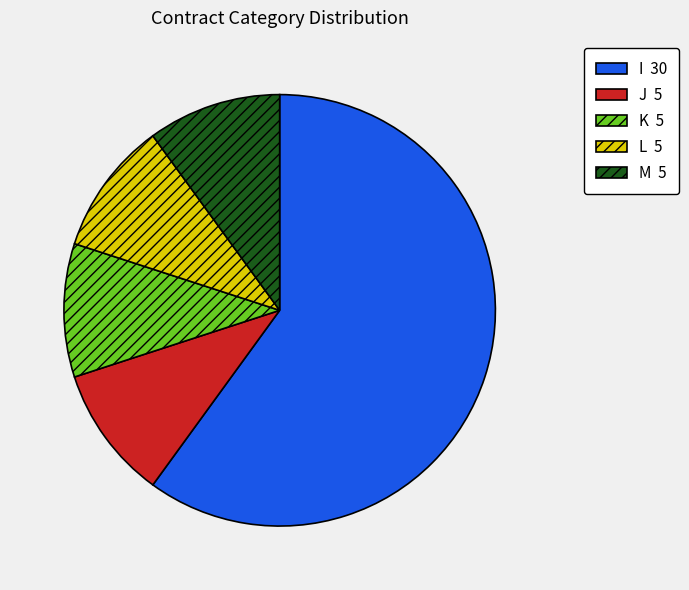

Approximately how many times larger is the value at M compared to I?

0.2